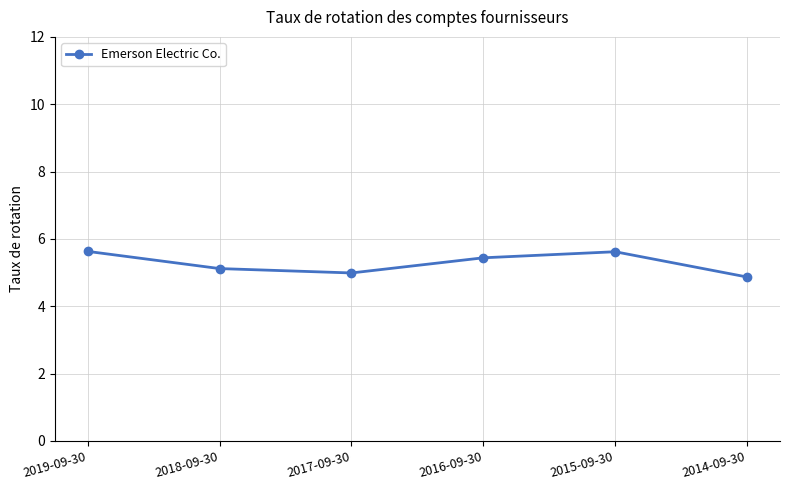

What is the difference between the values at 2016-09-30 and 2015-09-30?

0.2